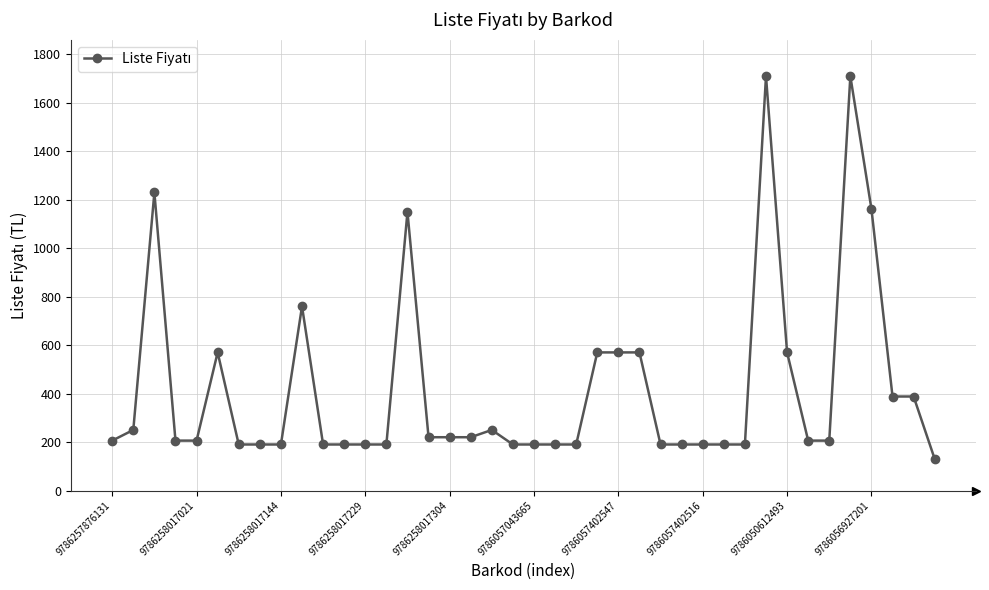

Does the chart have visible grid lines?

Yes